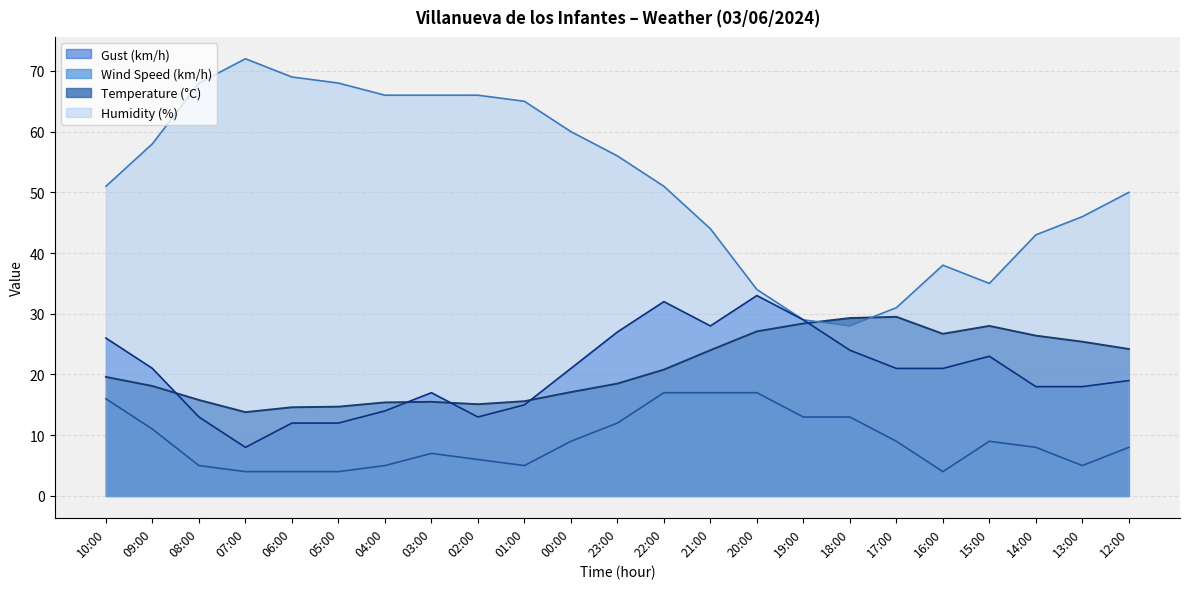

True or false: Gust (km/h) and Wind Speed (km/h) cross at least once.

False